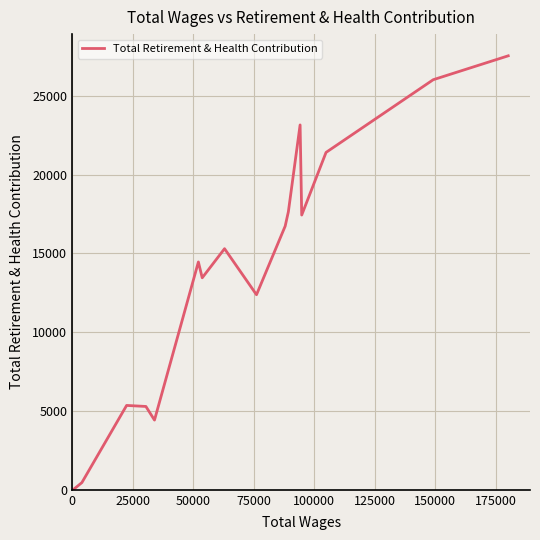

How many interior local peaks (higher than both neighbors) does the data have?

4